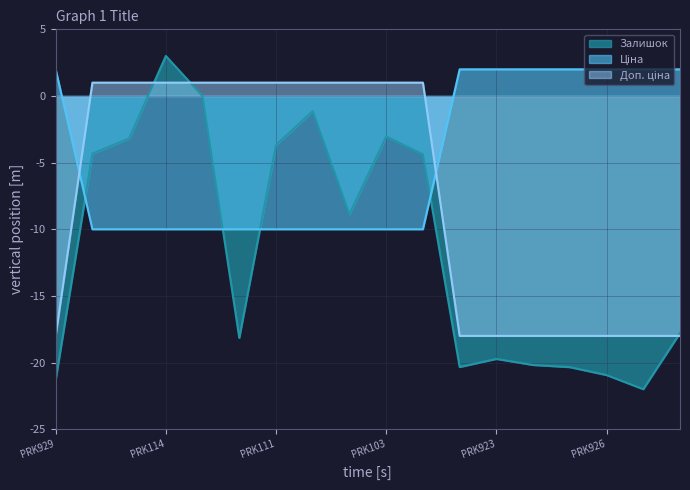

The value of Доп. ціна at PRK924 is 1.0. True or false?

False